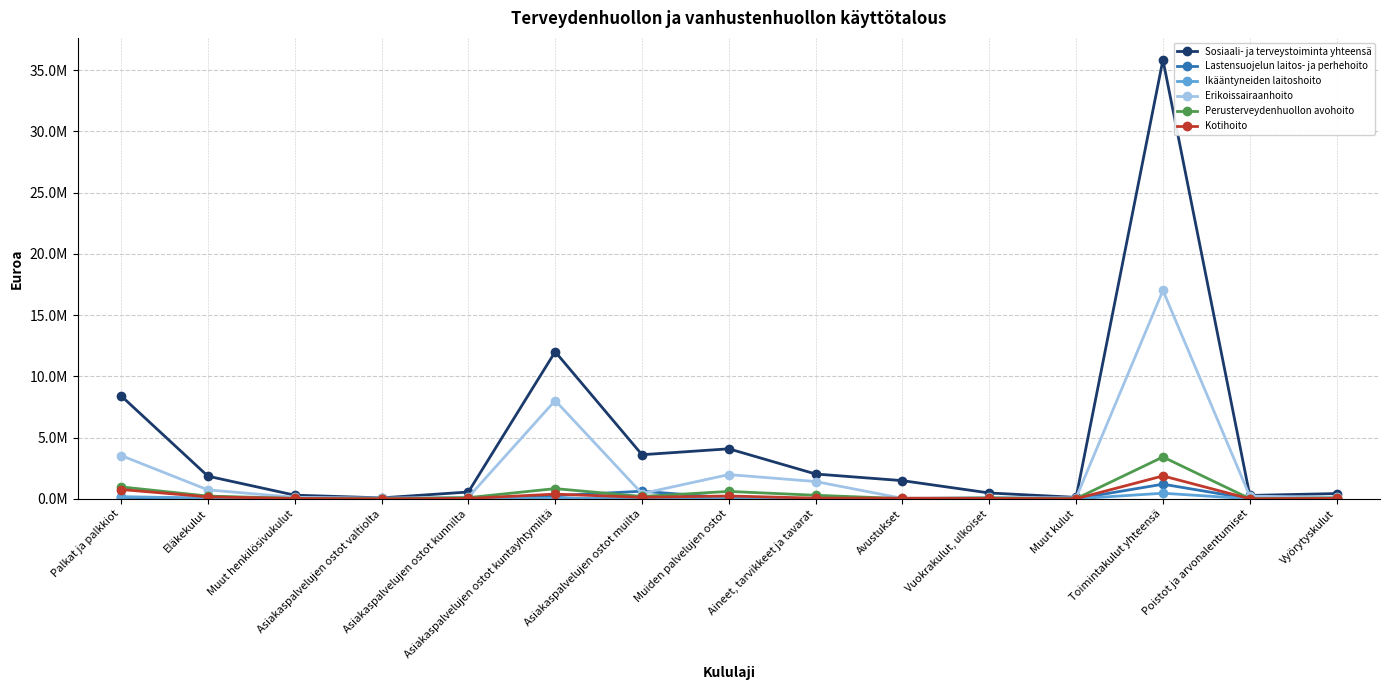

Does the chart have visible grid lines?

Yes